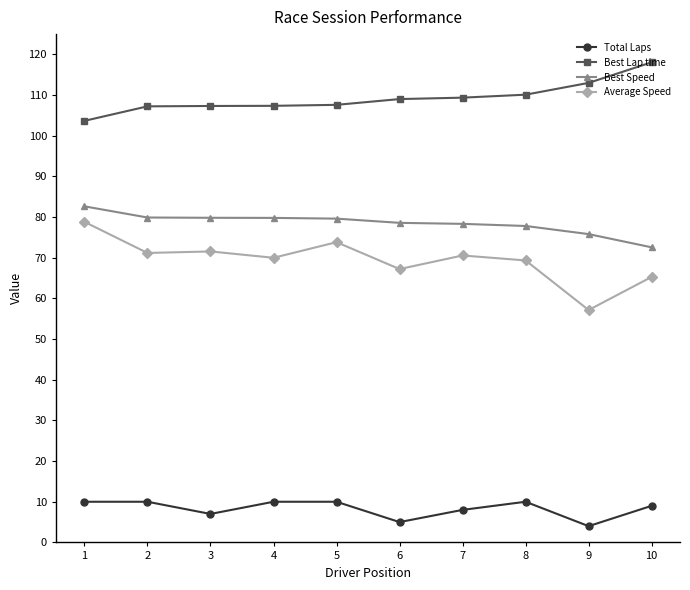

Is the value of Best Speed at 2 greater than the value of Best Lap time at 3?

No